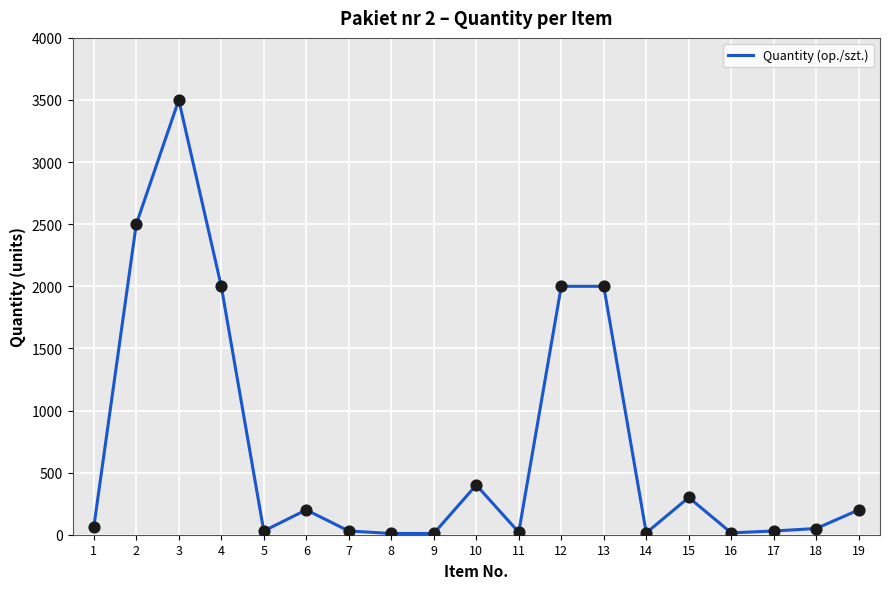

Which has a higher value, 4 or 14?

4